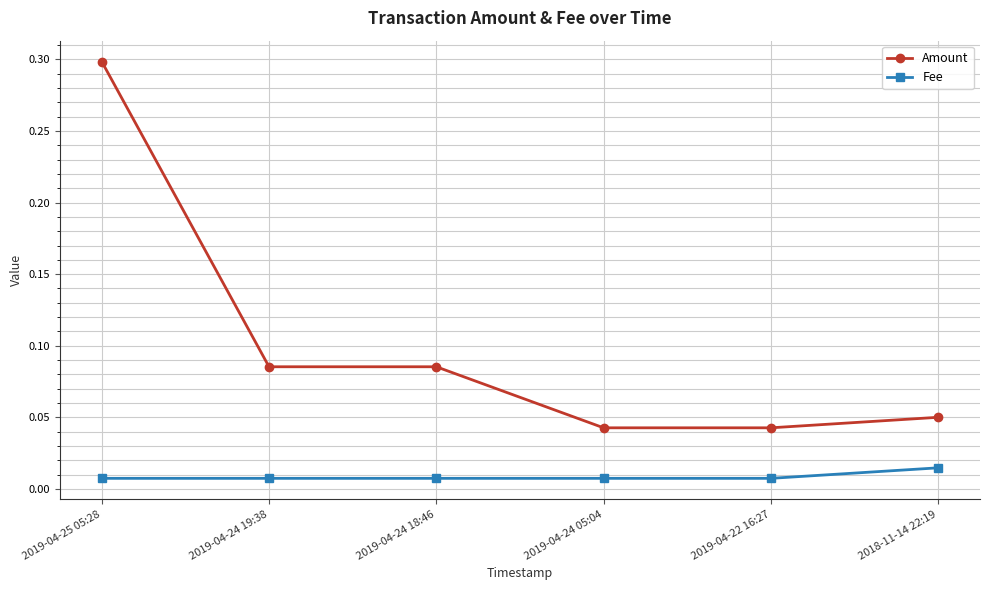

Rank the series by their average value, from highest to lowest.

Amount, Fee